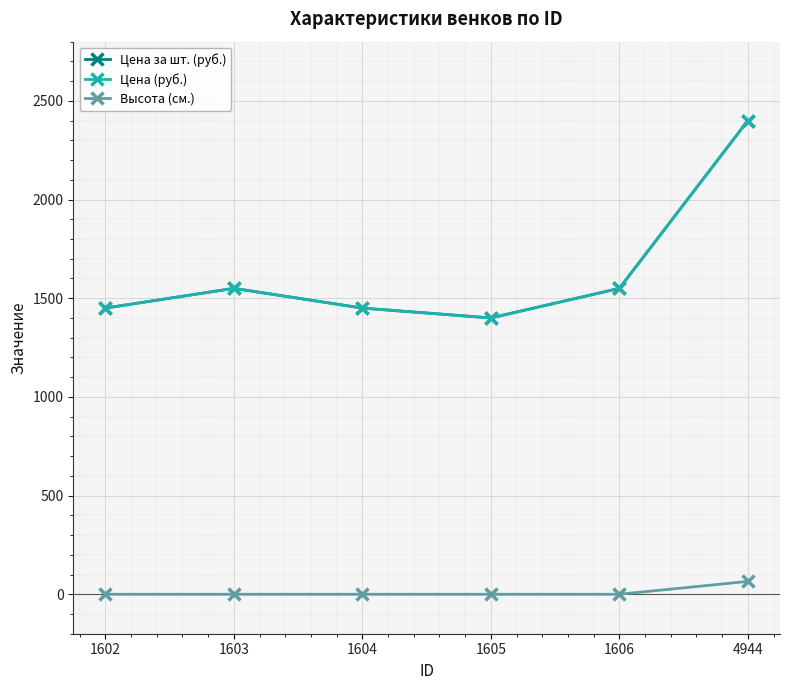

Rank the series at 1604 from lowest to highest value.

Высота (см.), Цена за шт. (руб.), Цена (руб.)